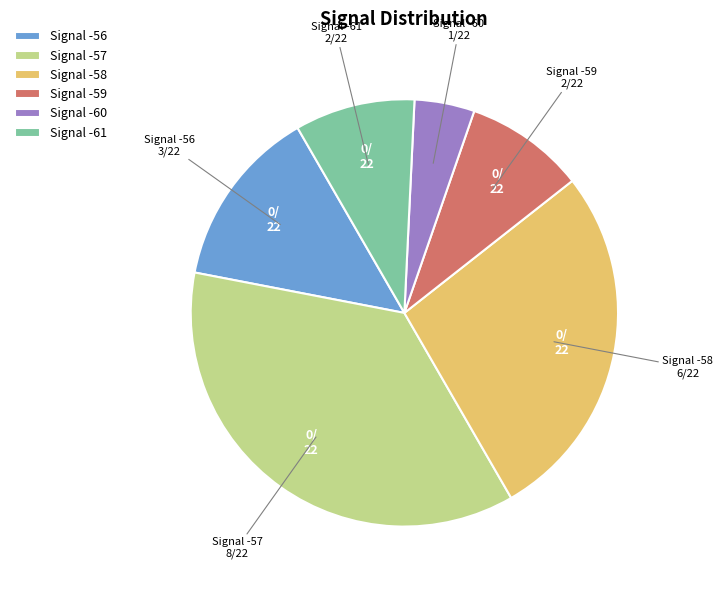

Do Signal -61 and Signal -57 together represent more than half of the pie?

No